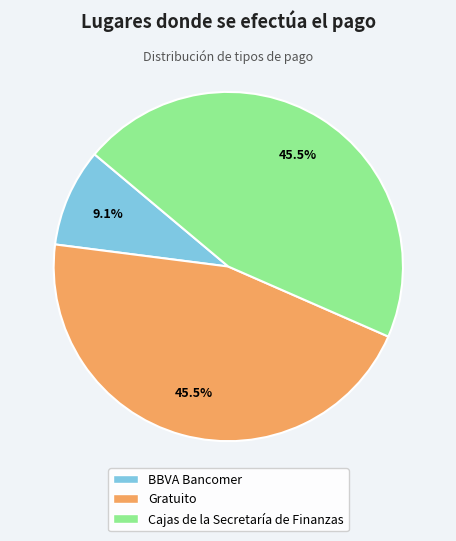

Which has a higher value, BBVA Bancomer or Cajas de la Secretaría de Finanzas?

Cajas de la Secretaría de Finanzas